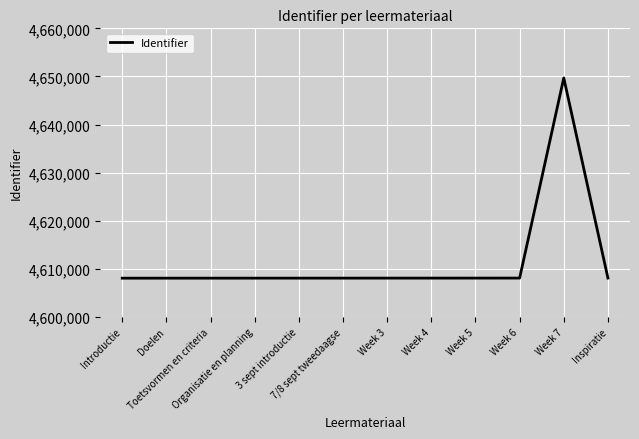

What is the difference between the maximum and minimum values?

41613